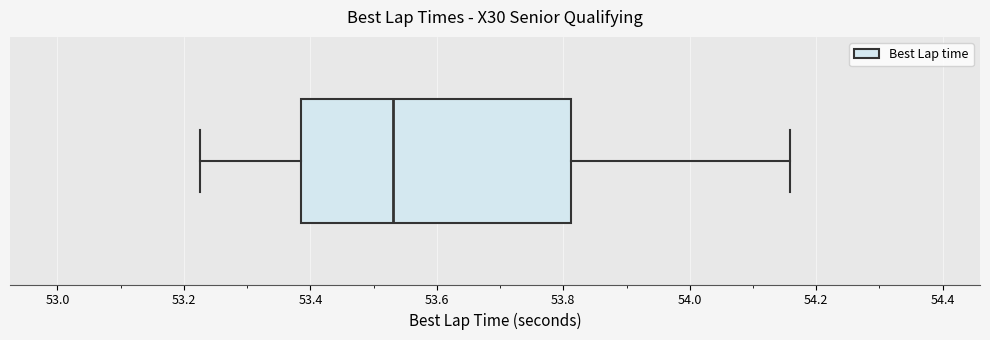

Transcribe this box plot: give where the median line is, the range the box spans, and where the two whiskers end, as read against the x-axis. The values are not printed on the chart, so give them approximately, as read against the axis.

median 53.54, box 53.38 to 53.82, whiskers 53.22 to 54.16